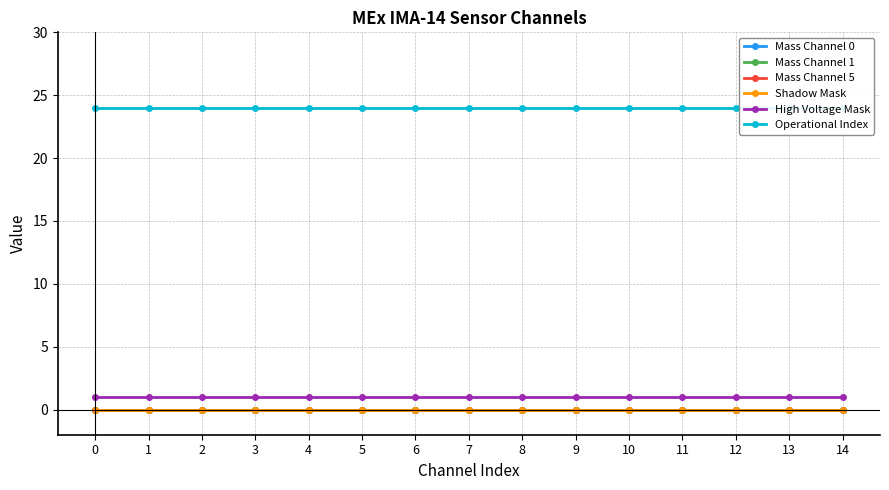

Is it true that High Voltage Mask equals 1 at 11?

True